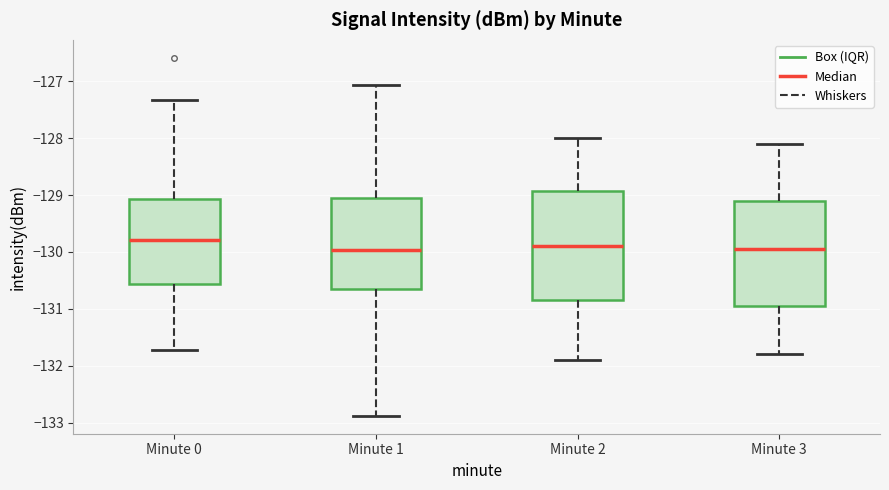

Reading left to right, read every box against the y-axis: the position of its median line, the range the box covers, and the ends of its whiskers. The values are not printed on the chart, so give them approximately, as read against the axis.

Minute 0: median -129.8, box -130.6 to -129.1, whiskers -131.7 to -127.3
Minute 1: median -130.0, box -130.7 to -129.0, whiskers -132.9 to -127.1
Minute 2: median -129.9, box -130.8 to -128.9, whiskers -131.9 to -128.0
Minute 3: median -129.9, box -130.9 to -129.1, whiskers -131.8 to -128.1